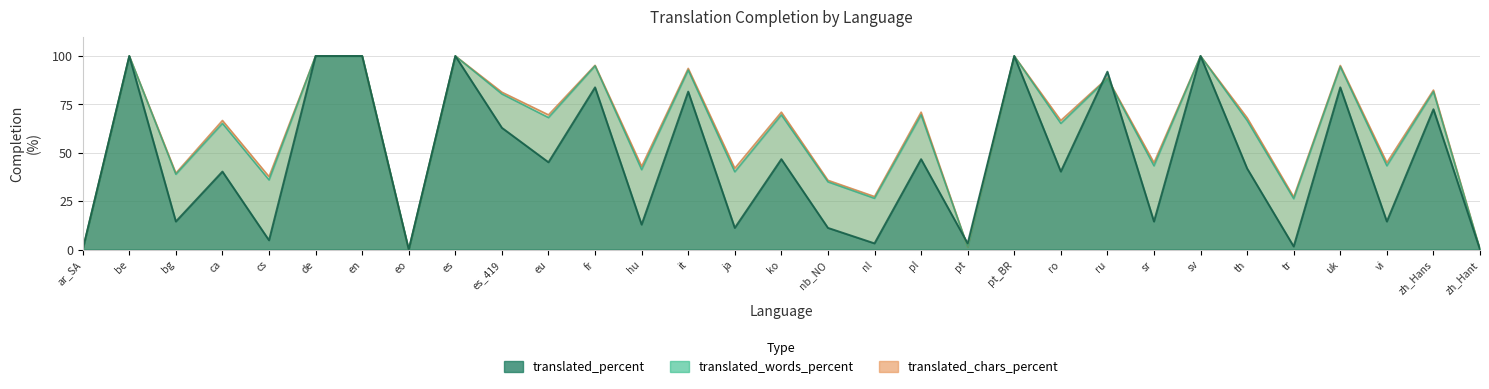

True or false: translated_percent has more than 1 interior local peaks.

True